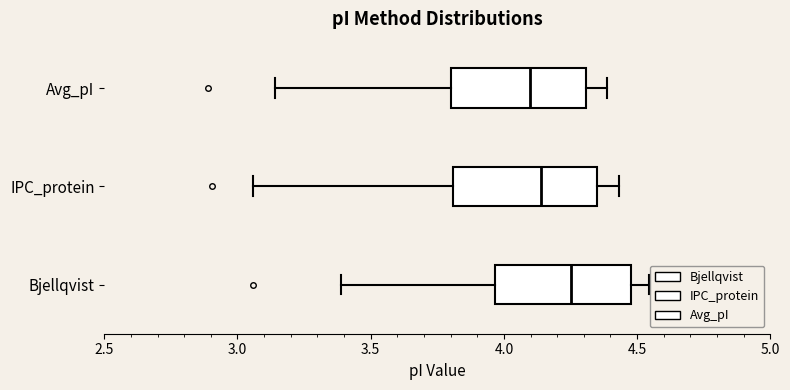

Reading bottom to top, transcribe this box plot: for each box, give where its median line is, the range the box spans, and where its two whiskers end, as read against the x-axis. The values are not printed on the chart, so give them approximately, as read against the axis.

Bjellqvist: median 4.25, box 3.95 to 4.50, whiskers 3.40 to 4.55
IPC_protein: median 4.15, box 3.80 to 4.35, whiskers 3.05 to 4.45
Avg_pI: median 4.10, box 3.80 to 4.30, whiskers 3.15 to 4.40